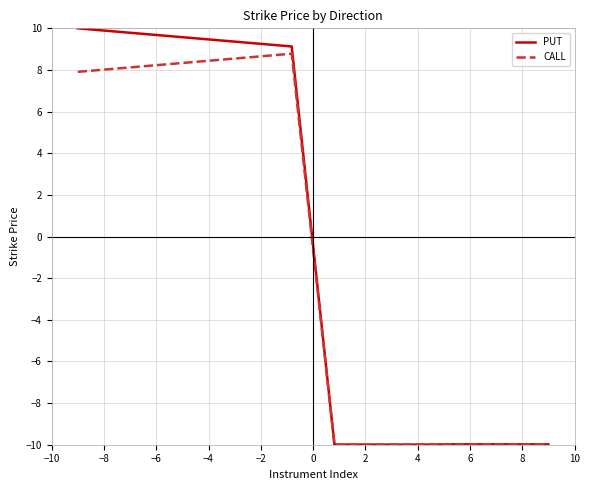

What is the minimum value shown in the chart?

-10.0